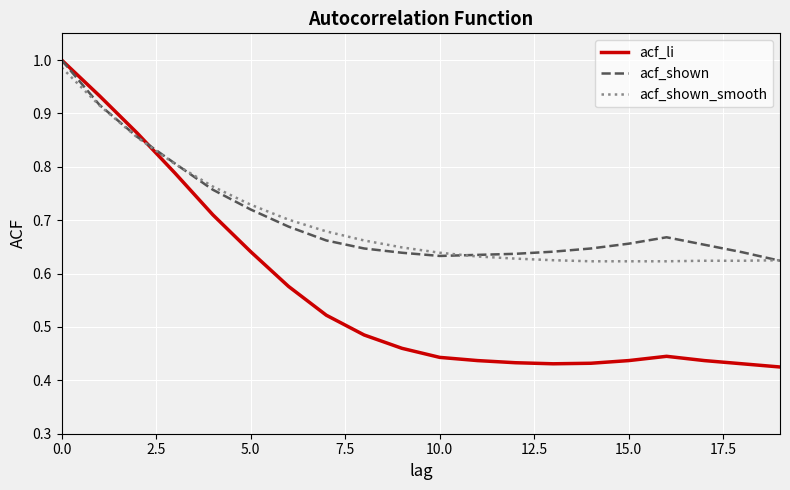

Which series has the widest spread of values?

acf_li